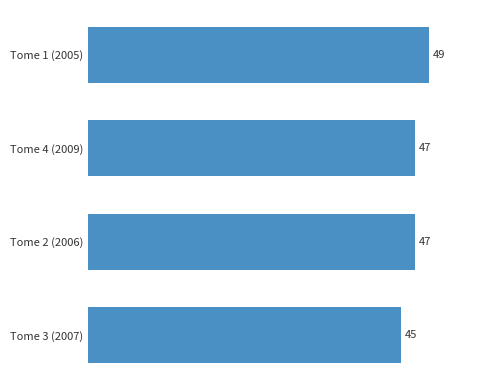

Are the bars grouped side by side (vs. stacked)?

No